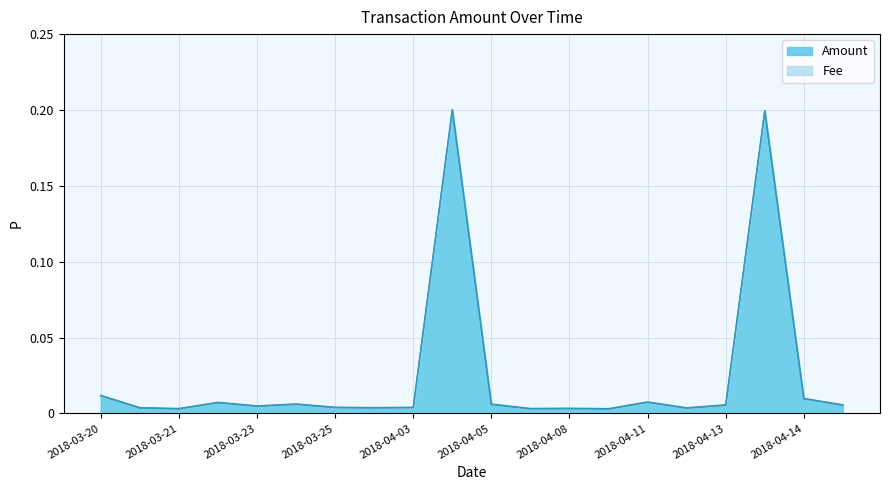

What is the sum of all values?

0.5